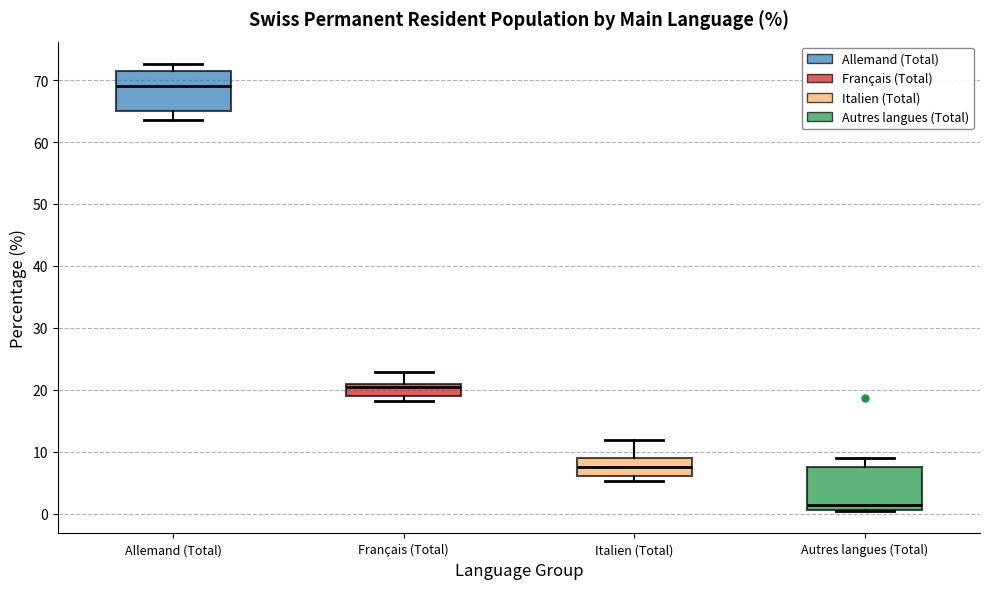

Reading left to right, read every box against the y-axis: the position of its median line, the range the box covers, and the ends of its whiskers. The values are not printed on the chart, so give them approximately, as read against the axis.

Allemand (Total): median 69, box 65 to 71, whiskers 64 to 73
Français (Total): median 20, box 19 to 21, whiskers 18 to 23
Italien (Total): median 8, box 6 to 9, whiskers 5 to 12
Autres langues (Total): median 1 (just above the box's lower edge), box 1 to 7, whiskers 0 to 9